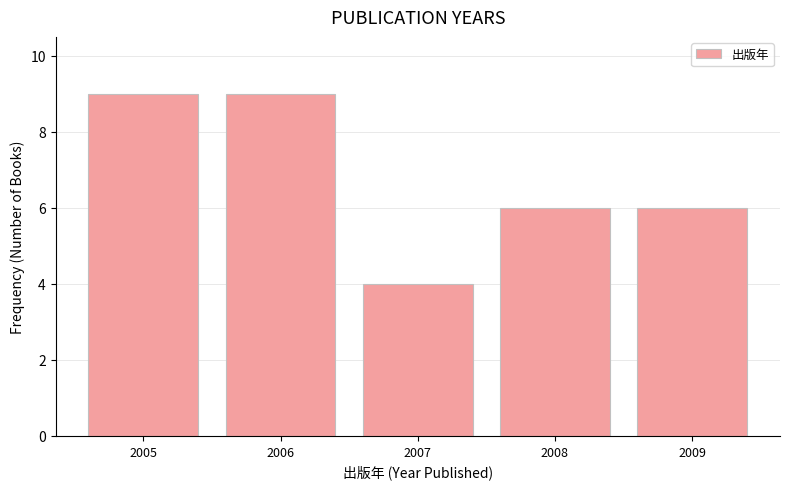

Reading right to left, list all the values displayed in this chart.

6	6	4	9	9